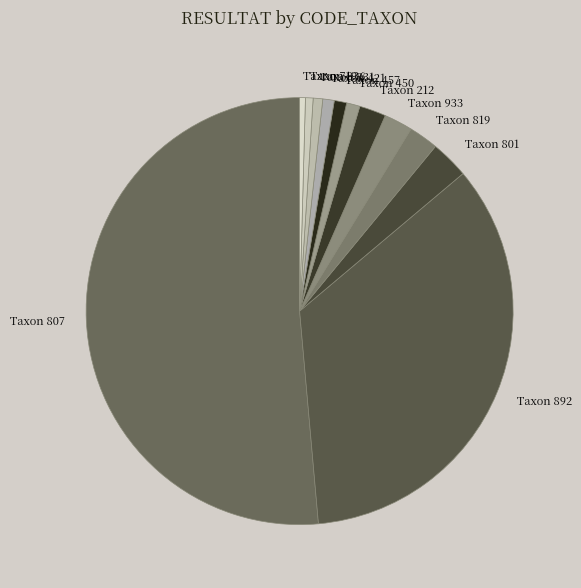

How many segments does this pie chart have?

12